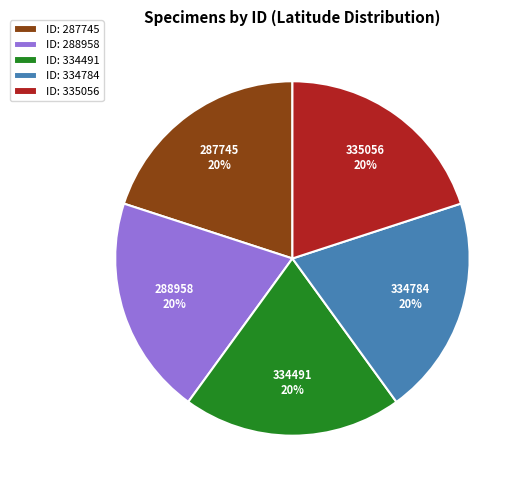

Combined, do 287745 and 288958 account for over 50%?

No